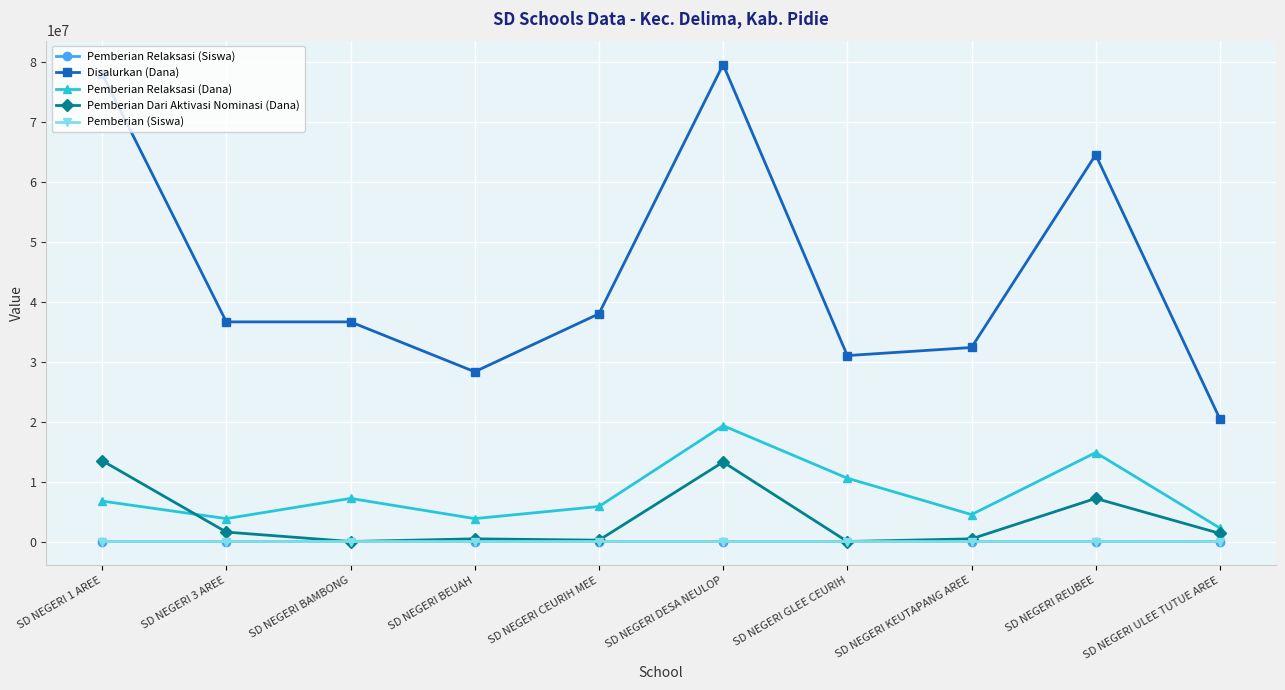

Which series changed the most between SD NEGERI BAMBONG and SD NEGERI REUBEE?

Disalurkan (Dana)